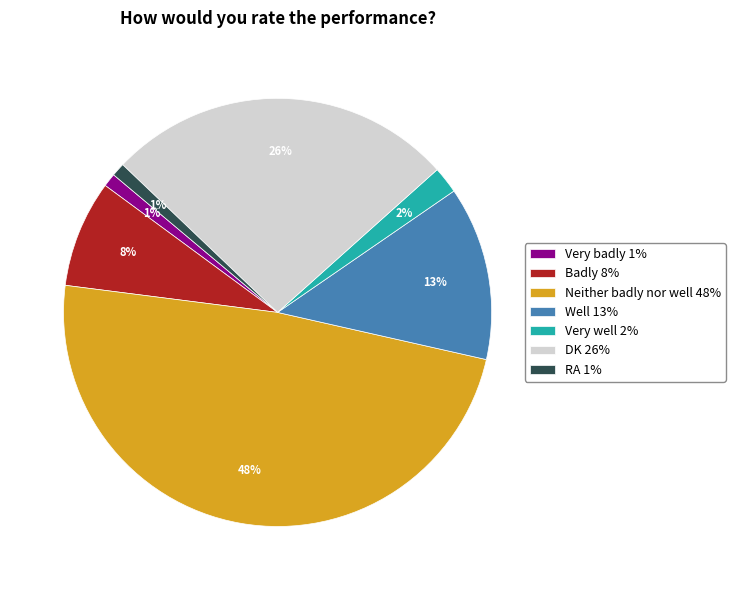

Is the sum of Neither badly nor well and Badly greater than half?

Yes